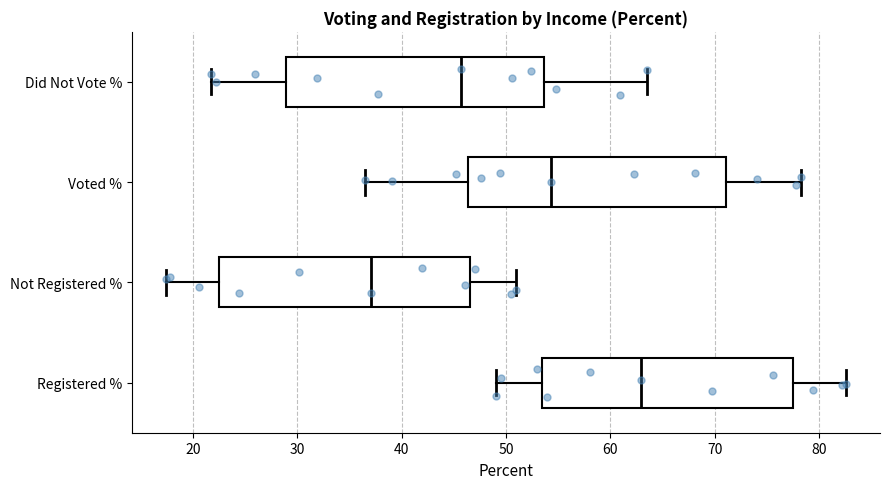

Reading bottom to top, read every box against the x-axis: the position of its median line, the range the box covers, and the ends of its whiskers. The values are not printed on the chart, so give them approximately, as read against the axis.

Registered %: median 63, box 53 to 78, whiskers 49 to 83
Not Registered %: median 37, box 23 to 47, whiskers 17 to 51
Voted %: median 54, box 46 to 71, whiskers 37 to 78
Did Not Vote %: median 46, box 29 to 54, whiskers 22 to 64